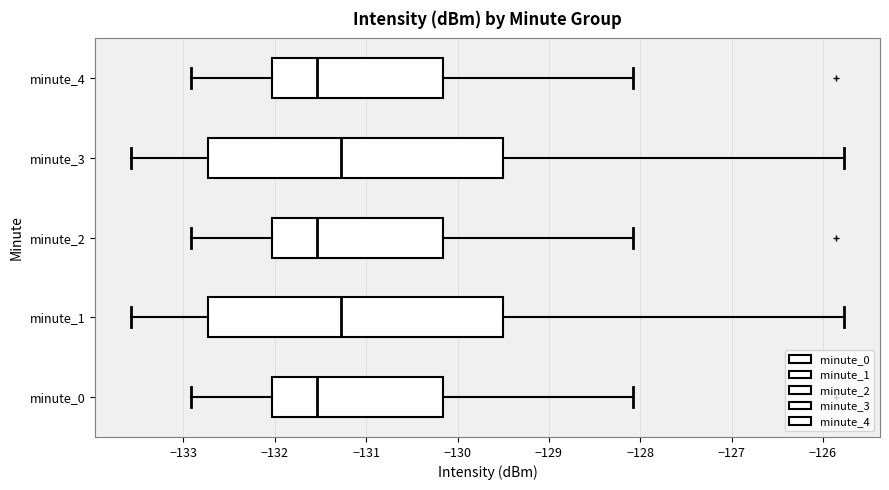

Where does the median line of the box for minute_4 sit on the x-axis? The values are not printed on the chart, so give them approximately, as read against the axis.

-131.5